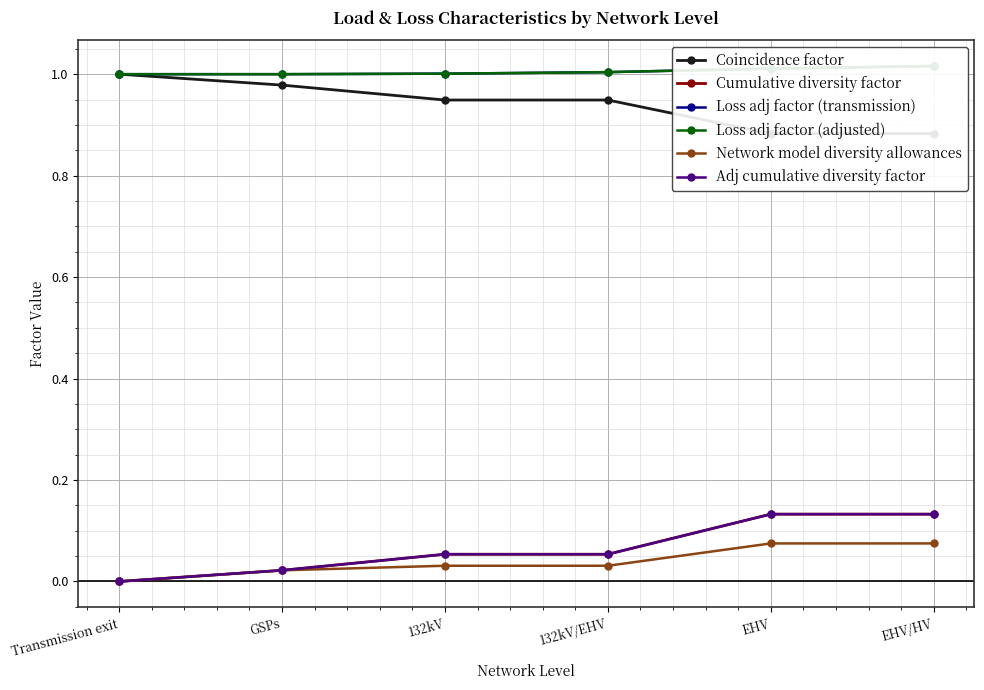

At which category is the sum across all series the highest?

EHV/HV